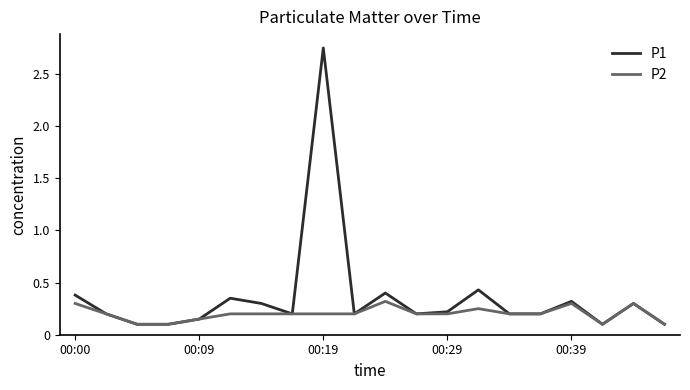

True or false: P1 has more than 1 interior local peaks.

True